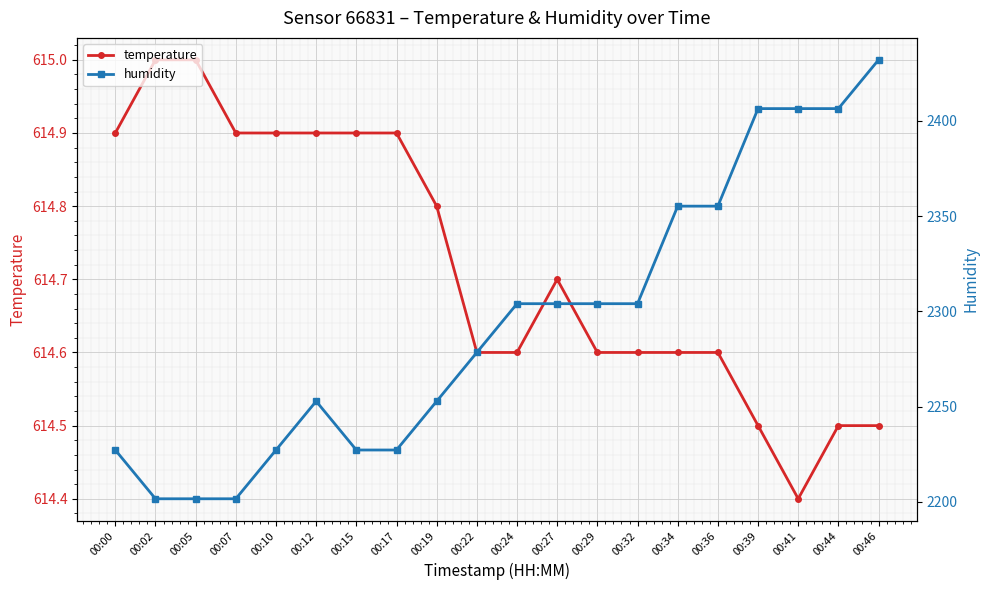

What is the sum of the humidity values at 00:05 and 00:07?

4403.2